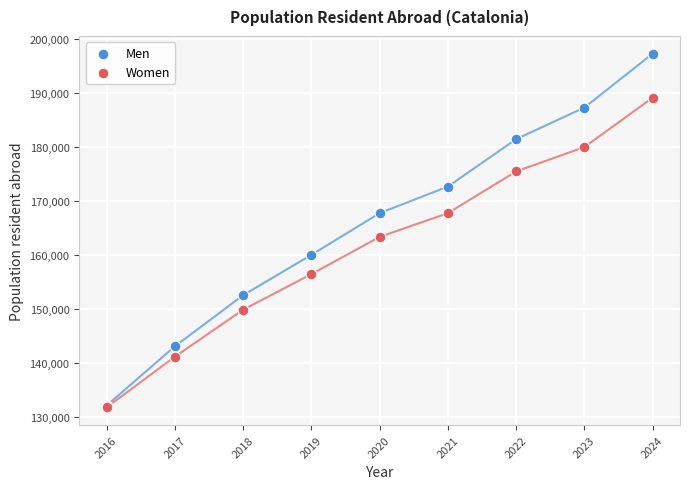

Which series reaches the maximum Y coordinate?

Men